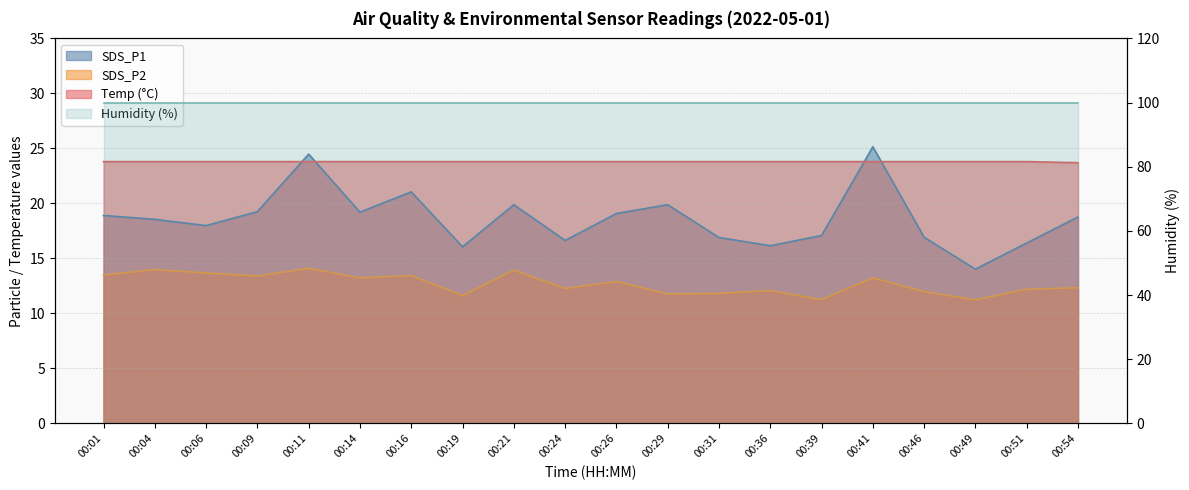

Which series has the largest total across all categories?

Temp